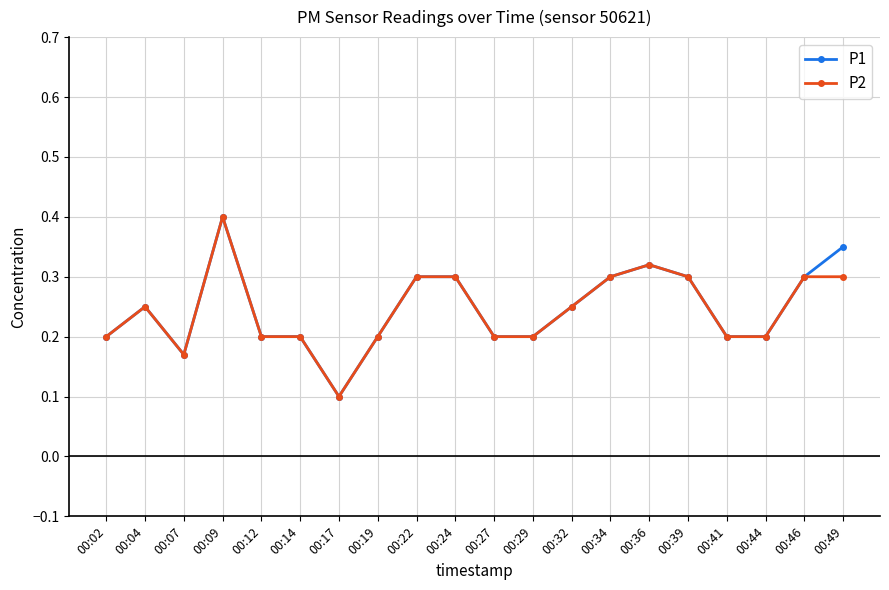

What is the total value across all series at 00:41?

0.4